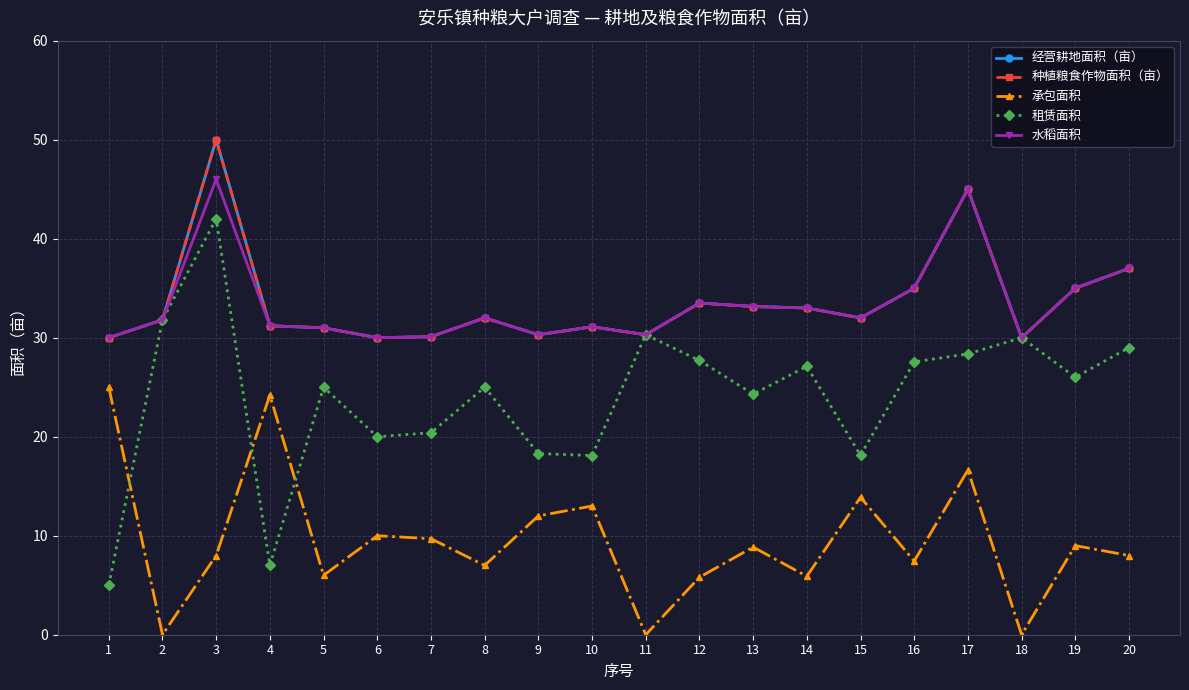

How many interior local valleys does the 水稻面积 series have?

5